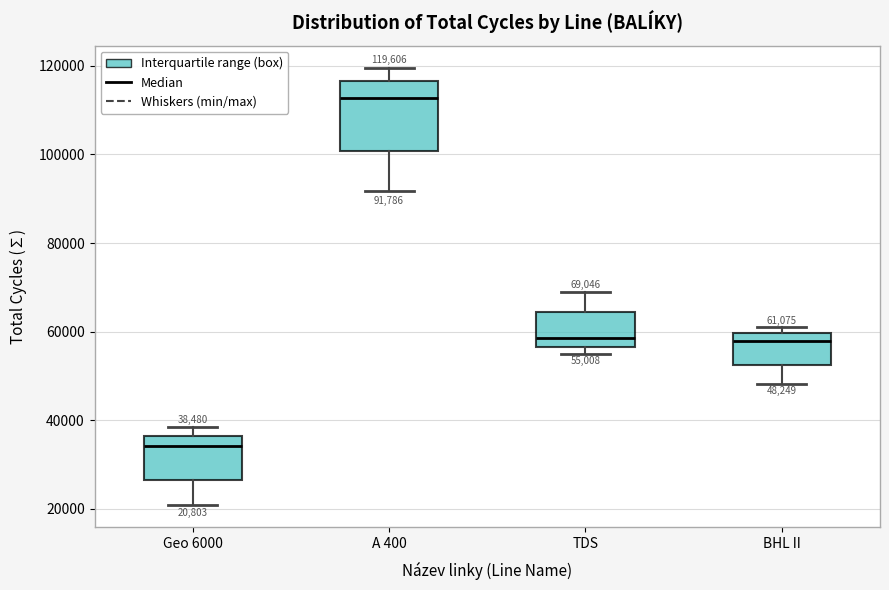

Which box's median line is the highest?

A 400